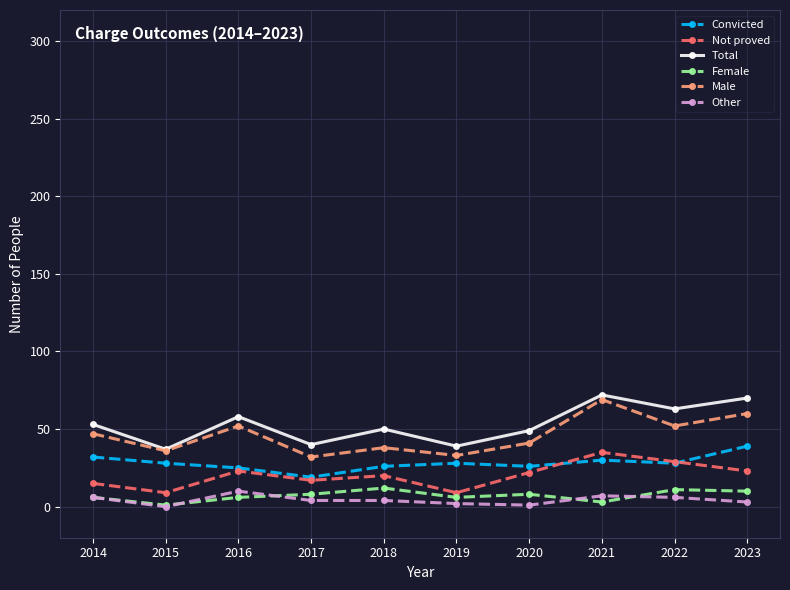

What is the total value across all series at 2023?

205